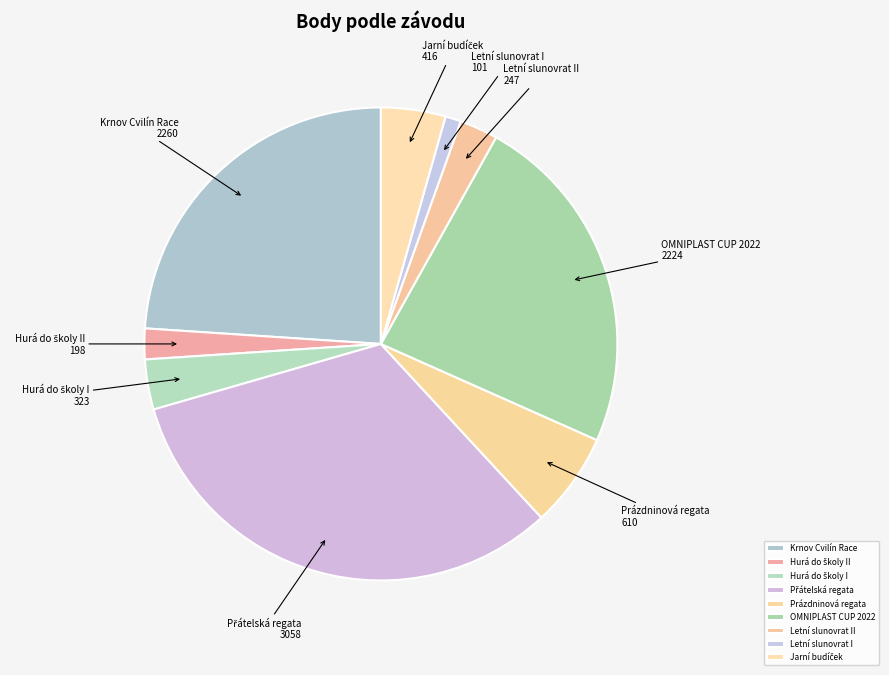

The Krnov Cvilín Race slice represents 24% of the pie. True or false?

True